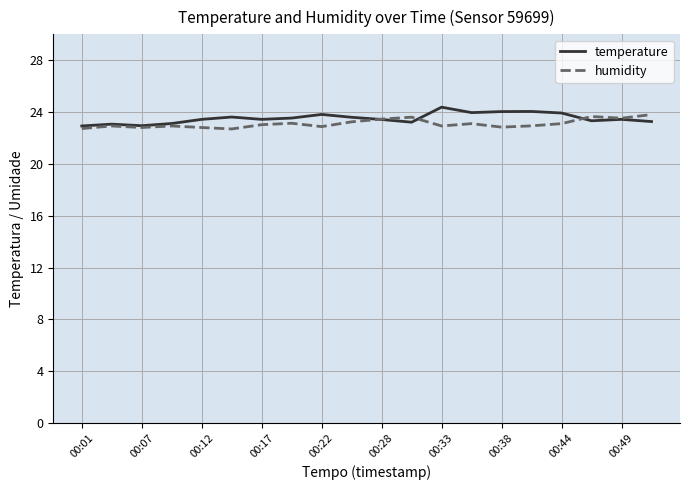

What are all the series names shown in the legend?

temperature, humidity